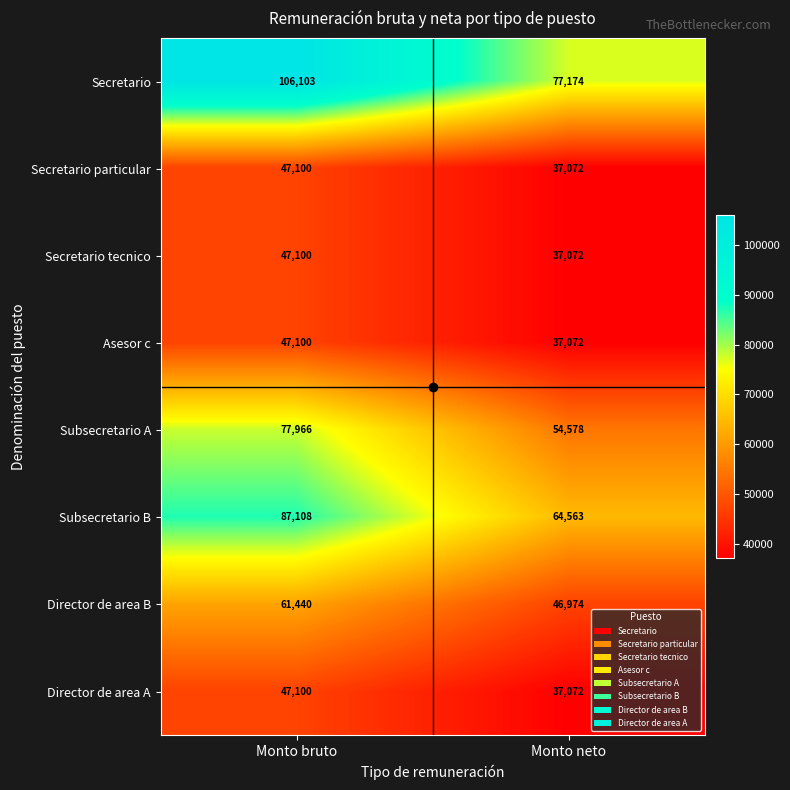

What is the average value of the Subsecretario A series?

66272